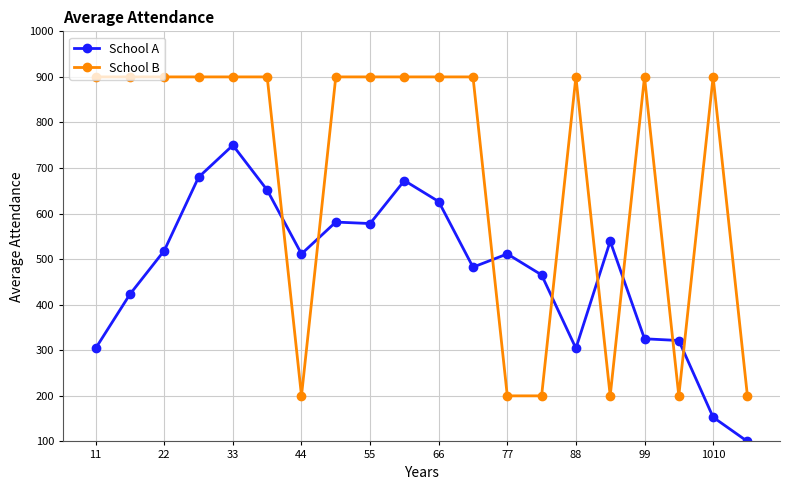

What is the difference between the maximum and minimum values in the School B series?

700.0